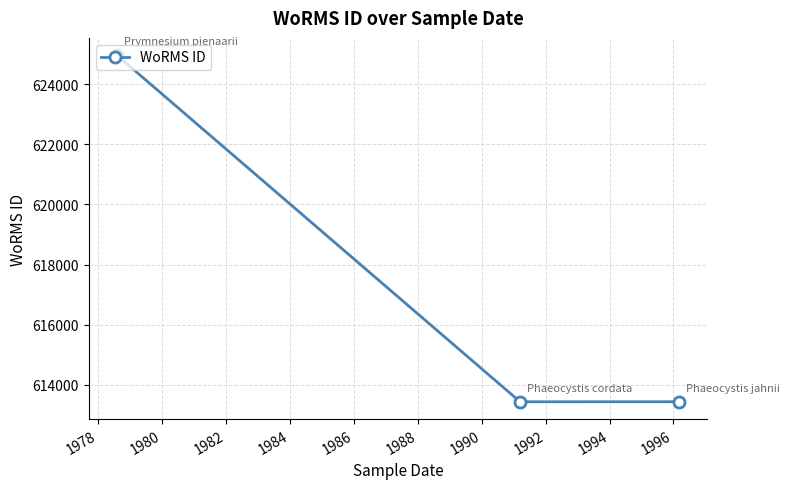

What is the greatest value displayed?

624972